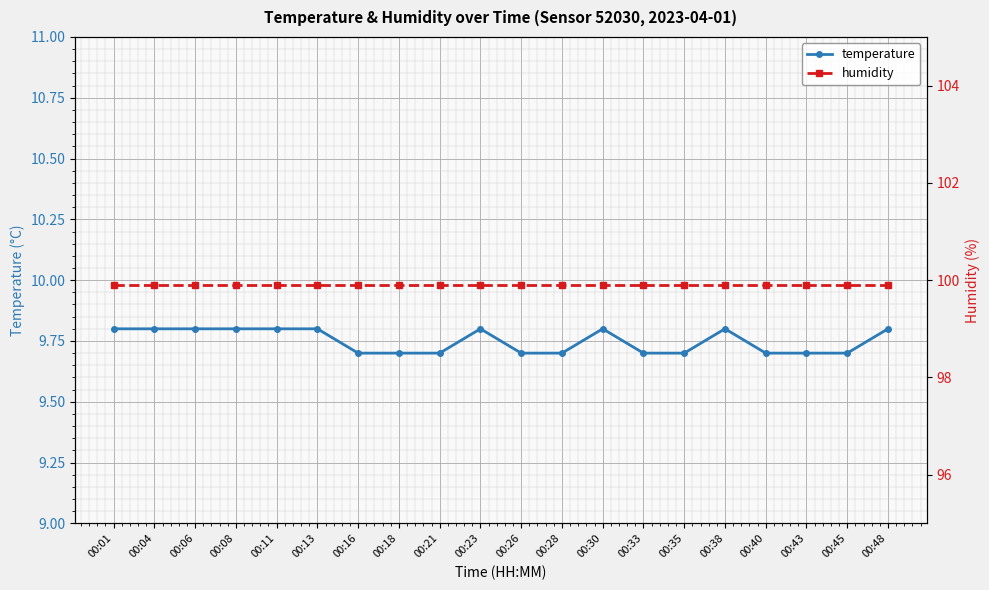

Reading left to right, transcribe all the data shown in this chart.

temperature: 9.8	9.8	9.8	9.8	9.8	9.8	9.7	9.7	9.7	9.8	9.7	9.7	9.8	9.7	9.7	9.8	9.7	9.7	9.7	9.8
humidity: 99.9	99.9	99.9	99.9	99.9	99.9	99.9	99.9	99.9	99.9	99.9	99.9	99.9	99.9	99.9	99.9	99.9	99.9	99.9	99.9